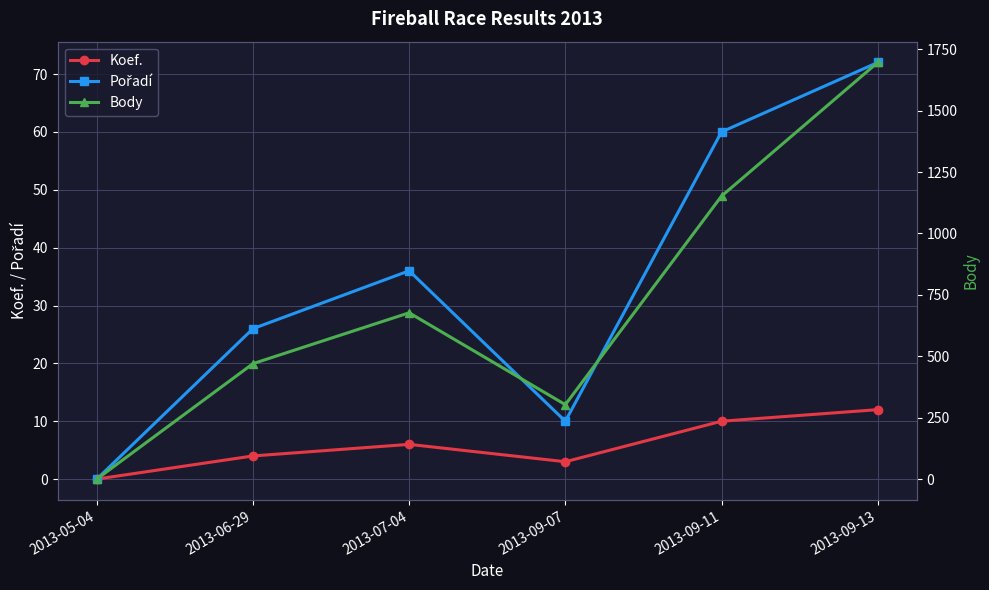

Reading right to left, what are all the values shown in this chart?

Koef.: 2013-09-13=12	2013-09-11=10	2013-09-07=3	2013-07-04=6	2013-06-29=4	2013-05-04=0
Pořadí: 2013-09-13=72	2013-09-11=60	2013-09-07=10	2013-07-04=36	2013-06-29=26	2013-05-04=0
Body: 2013-09-13=1696	2013-09-11=1152	2013-09-07=303	2013-07-04=677	2013-06-29=470	2013-05-04=0